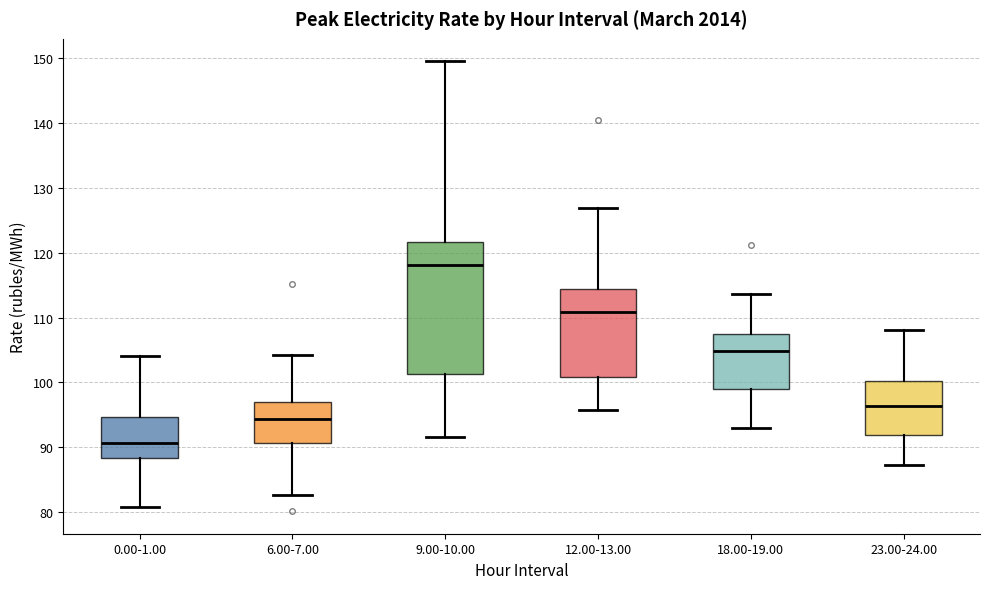

Where does the upper whisker of the box for 12.00-13.00 end on the y-axis? The values are not printed on the chart, so give them approximately, as read against the axis.

127